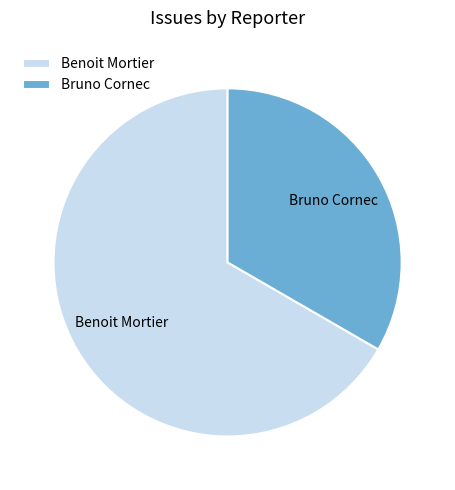

Which category has the smallest portion of the pie?

Bruno Cornec